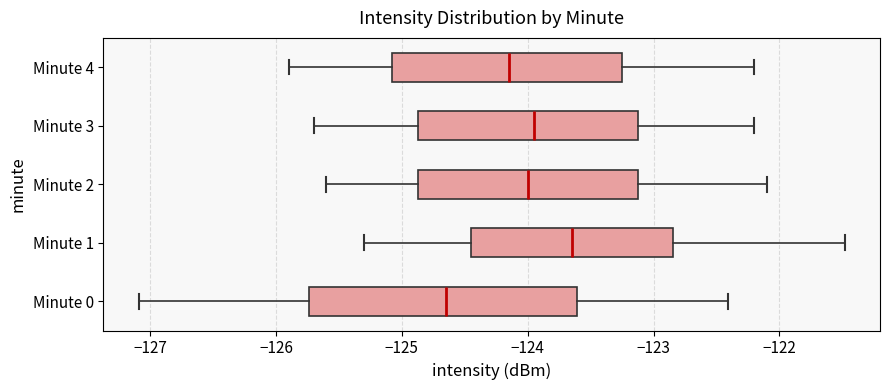

Comparing the boxes themselves (not the whiskers), which one is the widest?

Minute 0